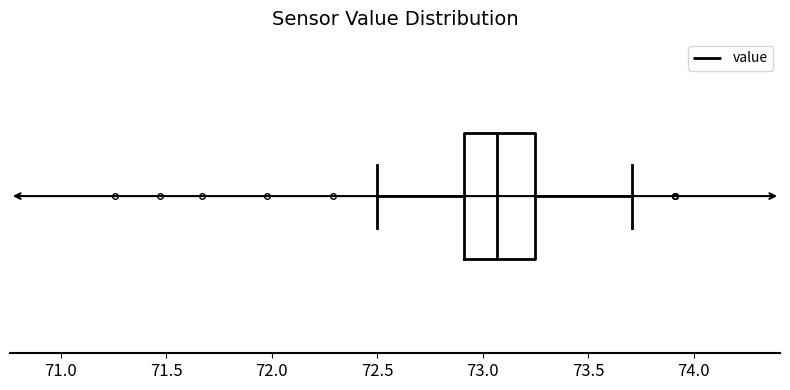

Transcribe this box plot: give where the median line is, the range the box spans, and where the two whiskers end, as read against the x-axis. The values are not printed on the chart, so give them approximately, as read against the axis.

median 73.05, box 72.90 to 73.25, whiskers 72.50 to 73.70